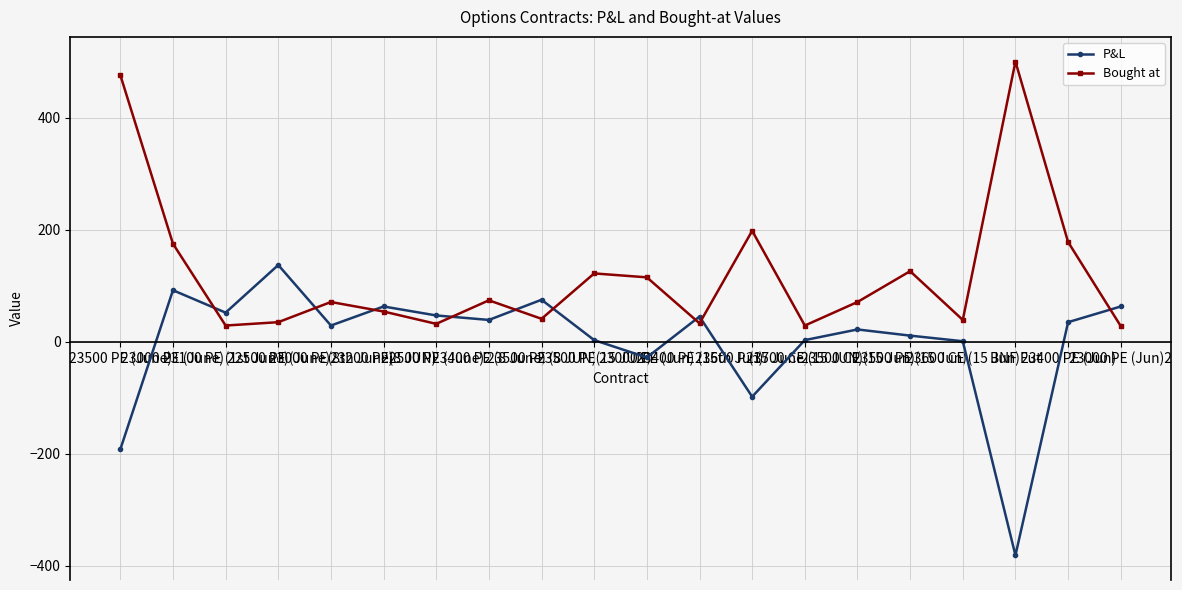

What is the maximum value shown in the chart?

500